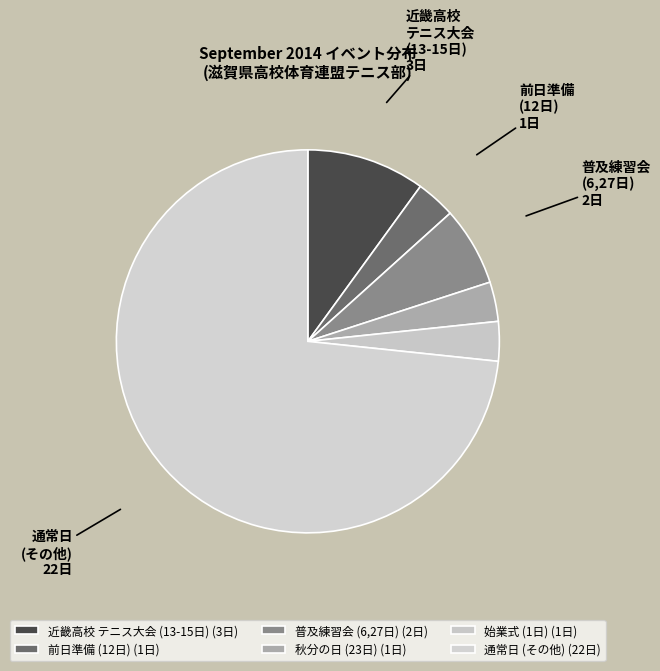

How many slices are in this pie chart?

6